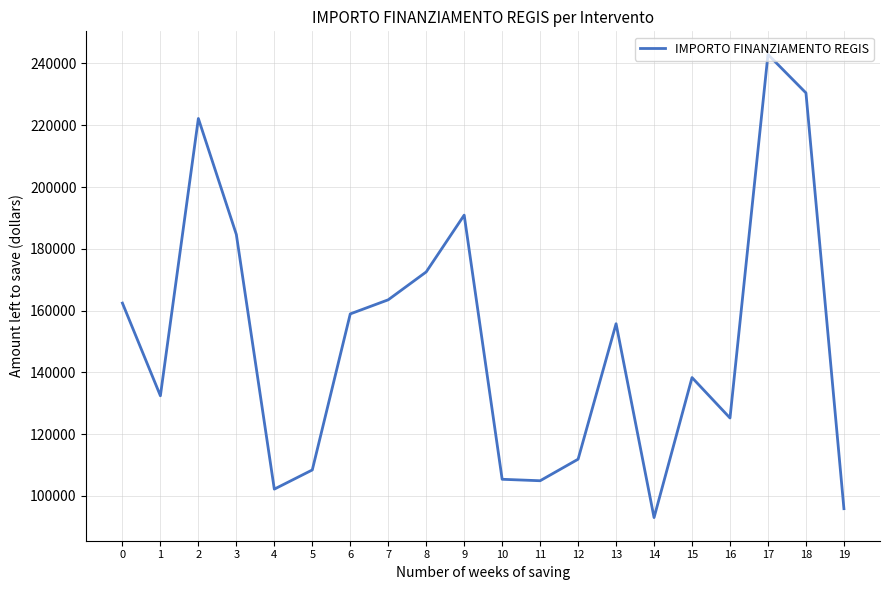

Read the value at 11.

104903.8